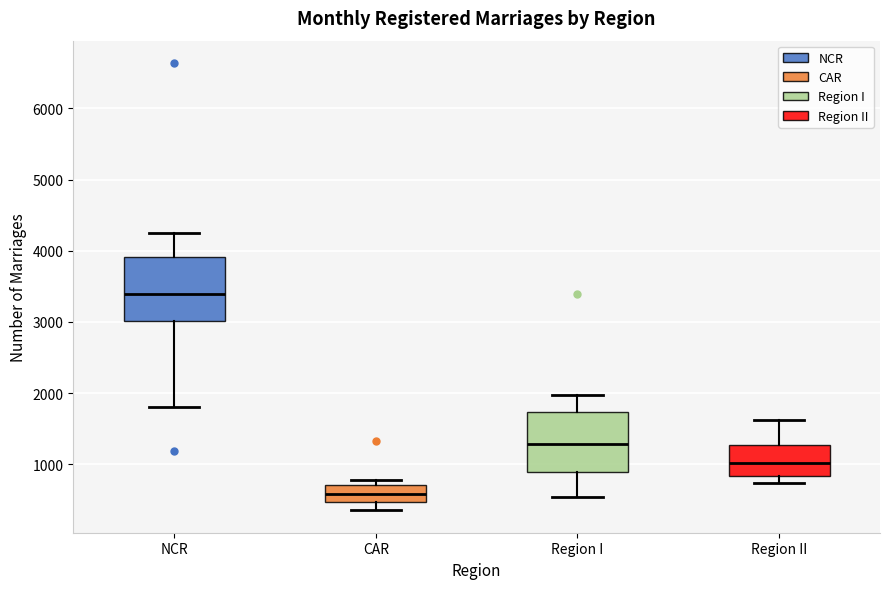

Where is the lower edge of the box for NCR on the y-axis? The values are not printed on the chart, so give them approximately, as read against the axis.

3000